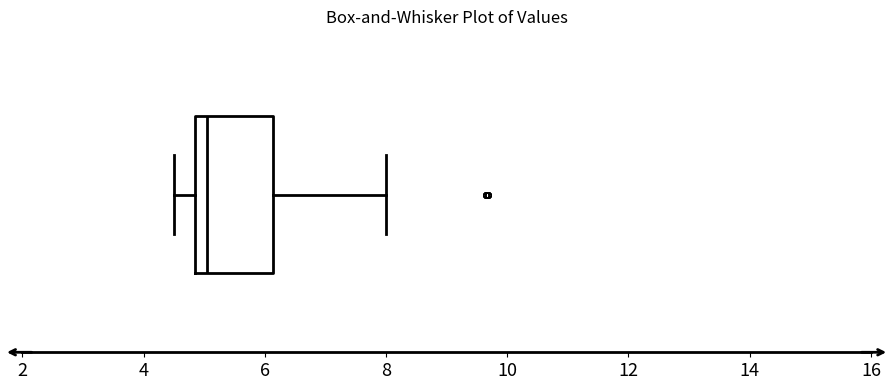

Read this box plot against the x-axis: the position of the median line, the range covered by the box, and the ends of both whiskers. The values are not printed on the chart, so give them approximately, as read against the axis.

median 5.0, box 4.8 to 6.2, whiskers 4.6 to 8.0